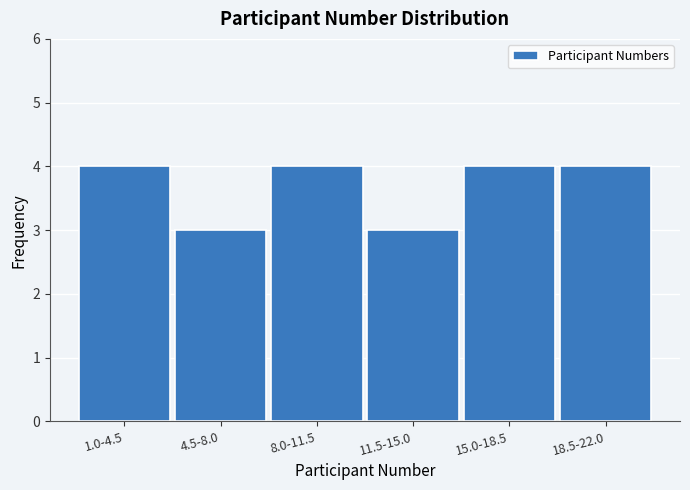

Reading left to right, list all the values displayed in this chart.

4	3	4	3	4	4